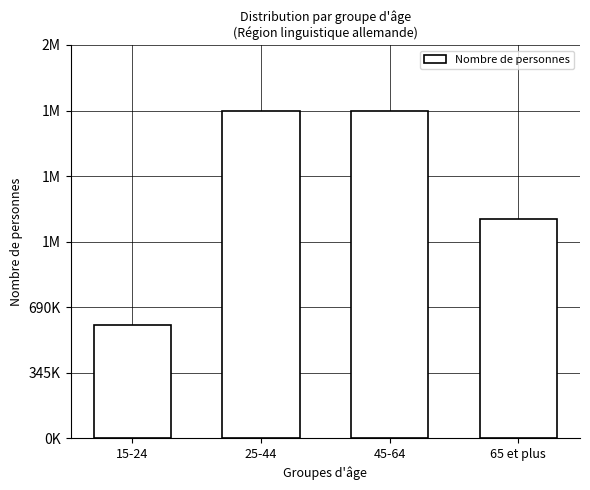

Does the chart contain any negative values?

No